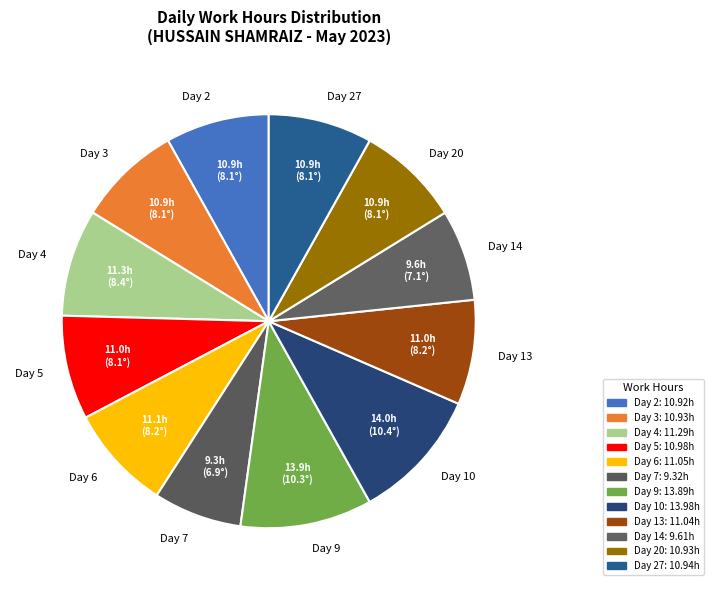

True or false: Day 4 accounts for 1% of the total.

False